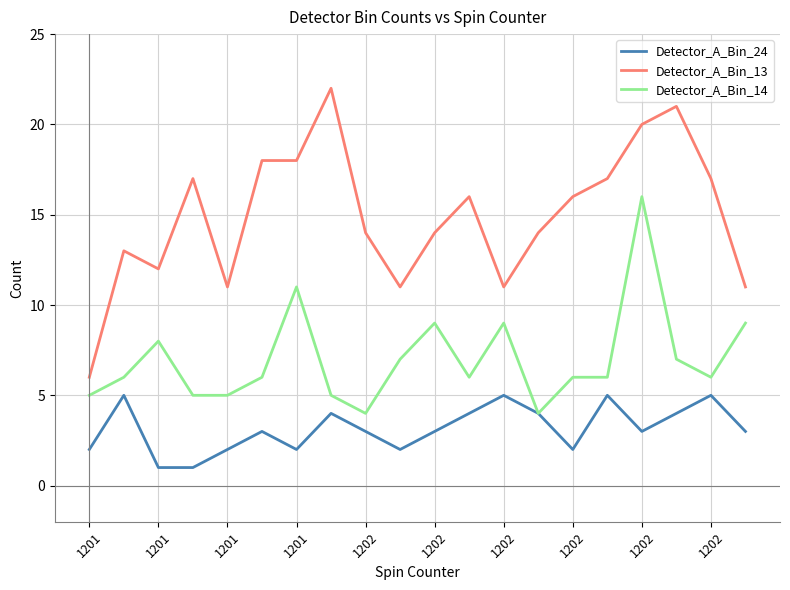

Rank the series by their maximum value, from lowest to highest.

Detector_A_Bin_24, Detector_A_Bin_14, Detector_A_Bin_13